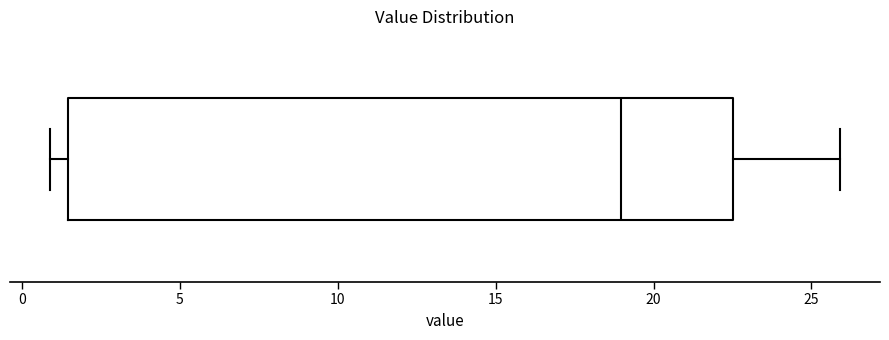

Transcribe this box plot: give where the median line is, the range the box spans, and where the two whiskers end, as read against the x-axis. The values are not printed on the chart, so give them approximately, as read against the axis.

median 19.0, box 1.5 to 22.5, whiskers 1.0 to 26.0